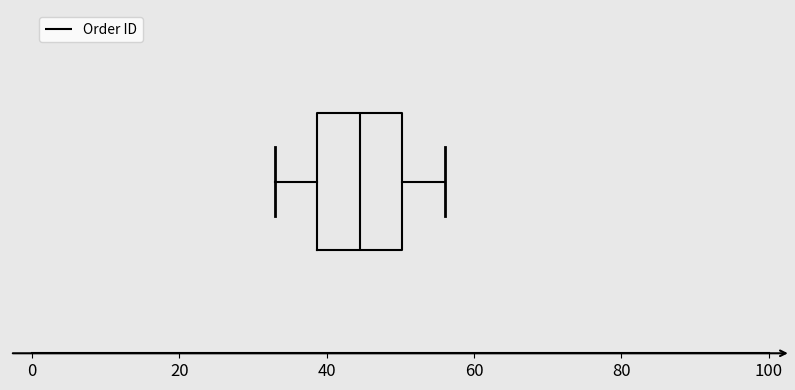

Where is the left edge of the box on the x-axis? The values are not printed on the chart, so give them approximately, as read against the axis.

38